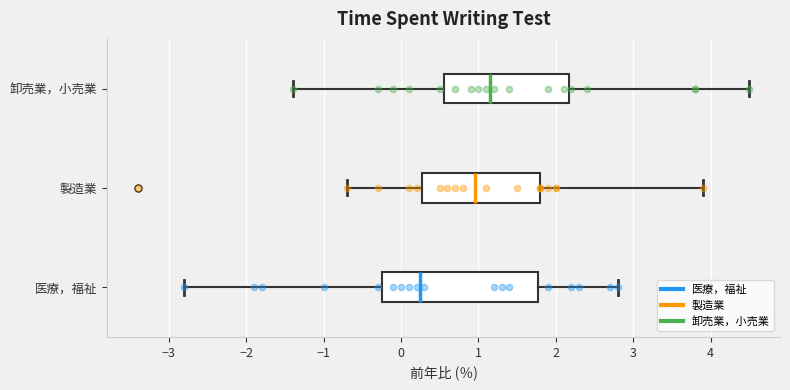

Reading bottom to top, read every box against the x-axis: the position of its median line, the range the box covers, and the ends of its whiskers. The values are not printed on the chart, so give them approximately, as read against the axis.

医療，福祉: median 0.3, box -0.2 to 1.8, whiskers -2.8 to 2.8
製造業: median 1.0, box 0.3 to 1.8, whiskers -0.7 to 3.9
卸売業，小売業: median 1.2, box 0.6 to 2.2, whiskers -1.4 to 4.5